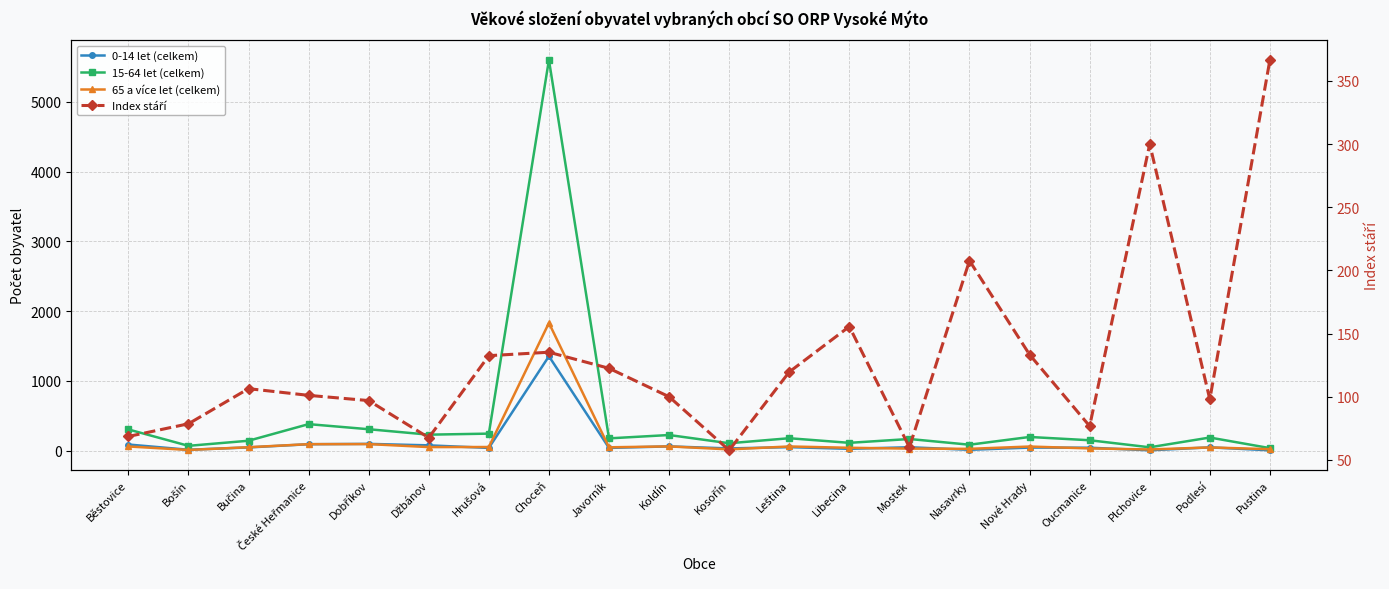

Between which two adjacent categories do 15-64 let (celkem) and Index stáří first intersect?

Běstovice and Bošín